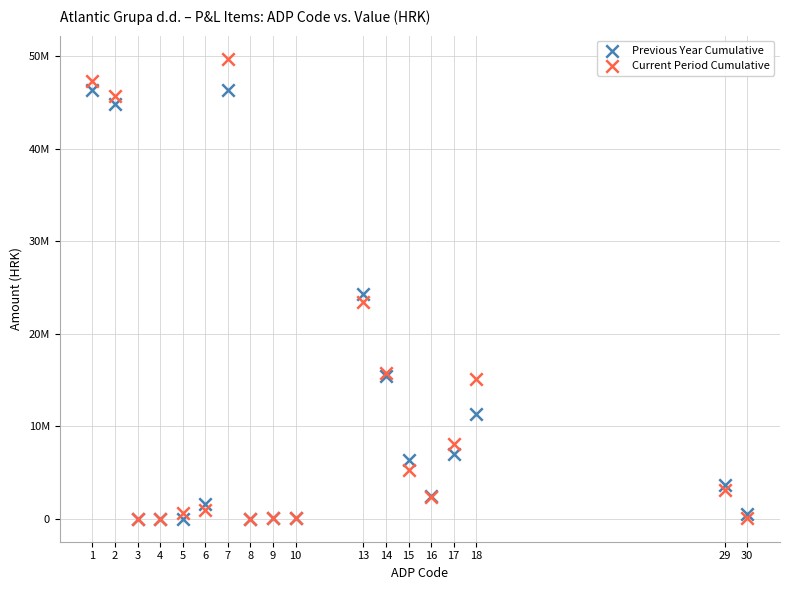

What are all the series names shown in the legend?

Previous Year Cumulative, Current Period Cumulative